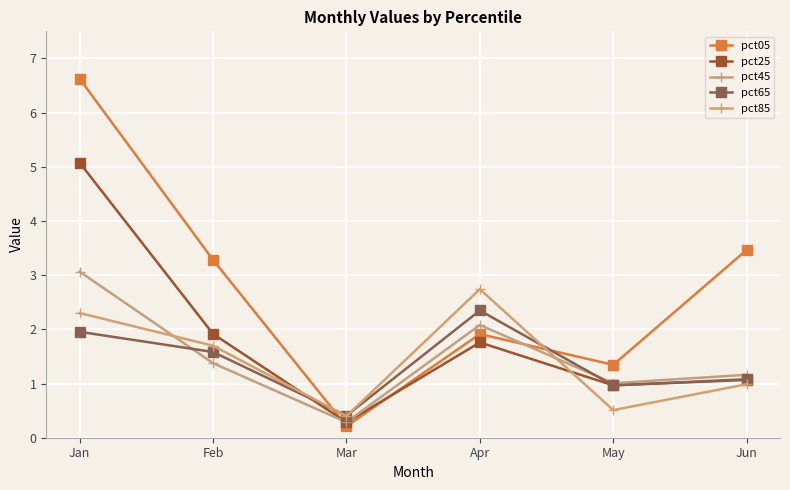

True or false: pct05 and pct45 cross at least once.

True